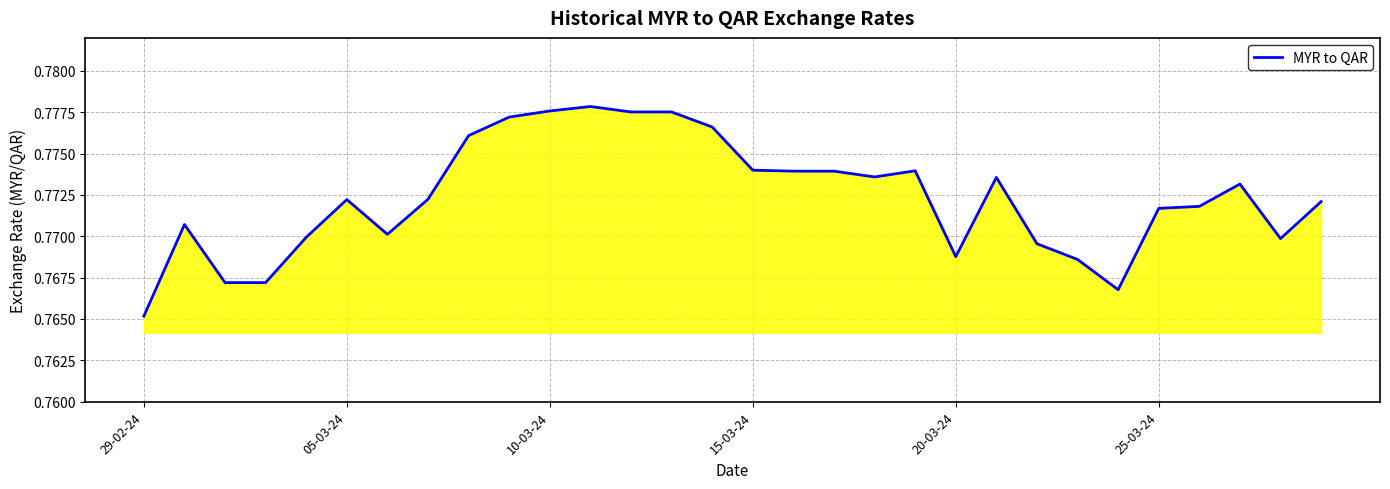

How many points are higher than both their immediate neighbors (excluding endpoints)?

6